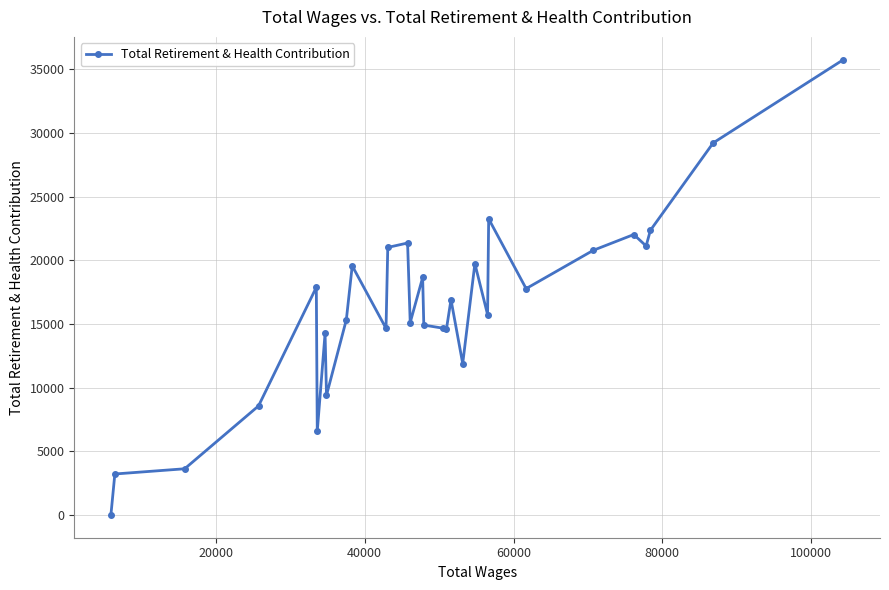

What is the value of the 5th point from the left?

17873